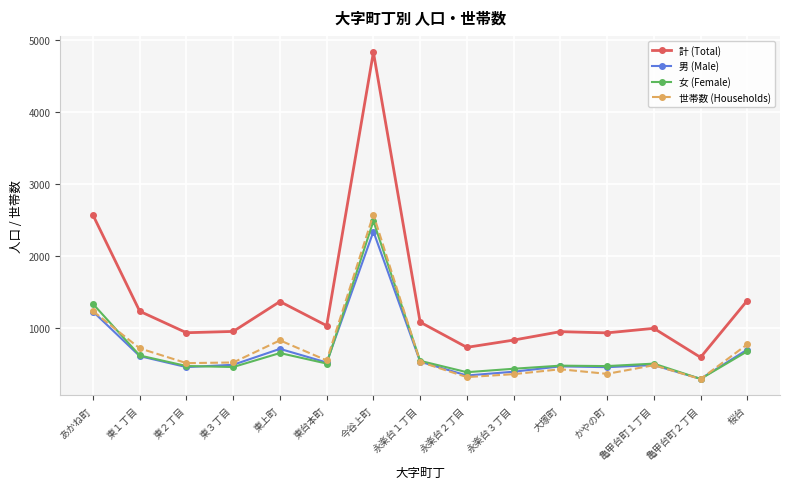

What are all the series names shown in the legend?

計 (Total), 男 (Male), 女 (Female), 世帯数 (Households)